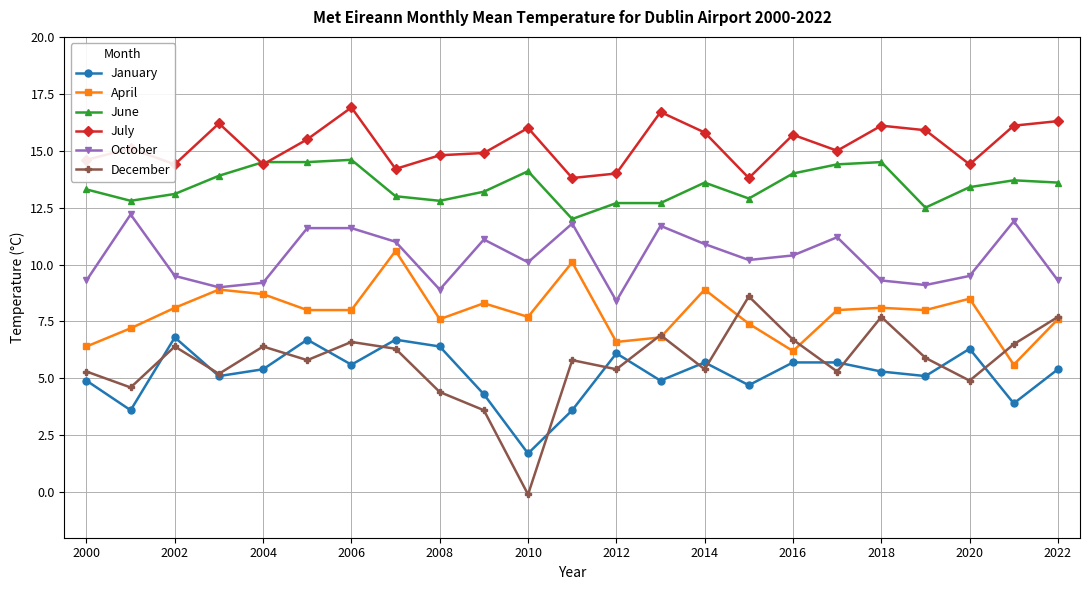

Which series has the largest total across all categories?

July